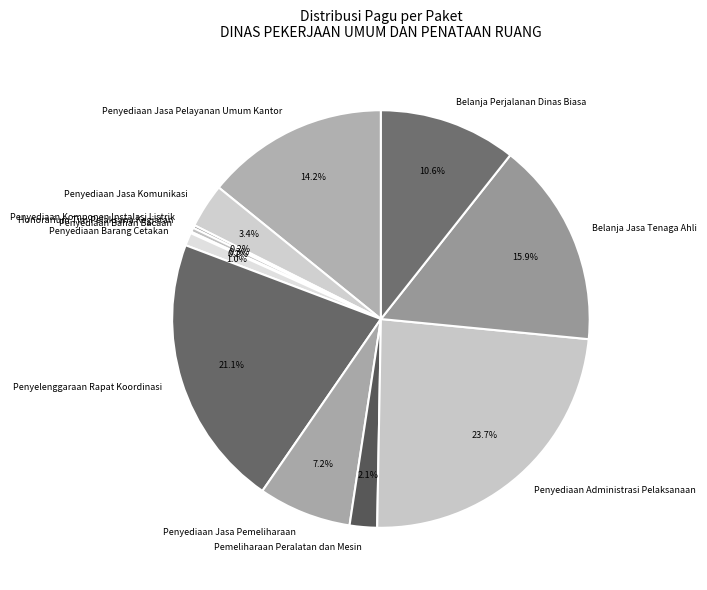

Is Penyediaan Jasa Pelayanan Umum Kantor the majority of the pie?

No